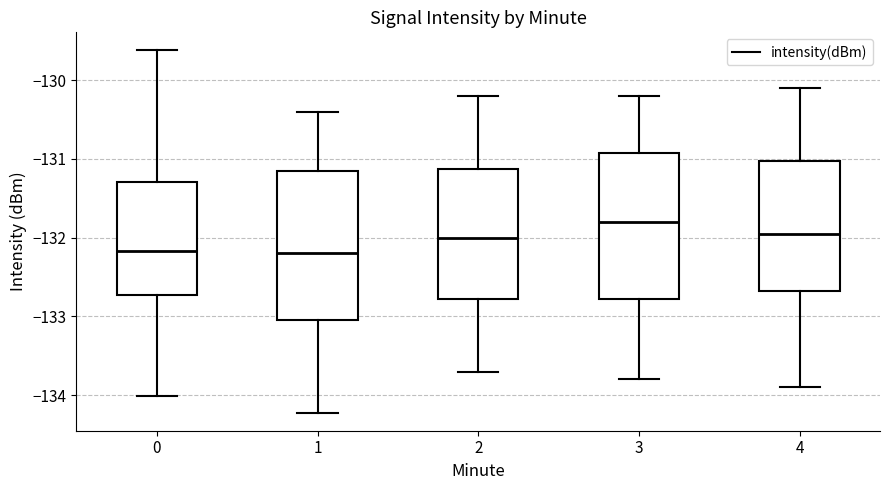

Where is the upper edge of the box at x = 1 on the y-axis? The values are not printed on the chart, so give them approximately, as read against the axis.

-131.2